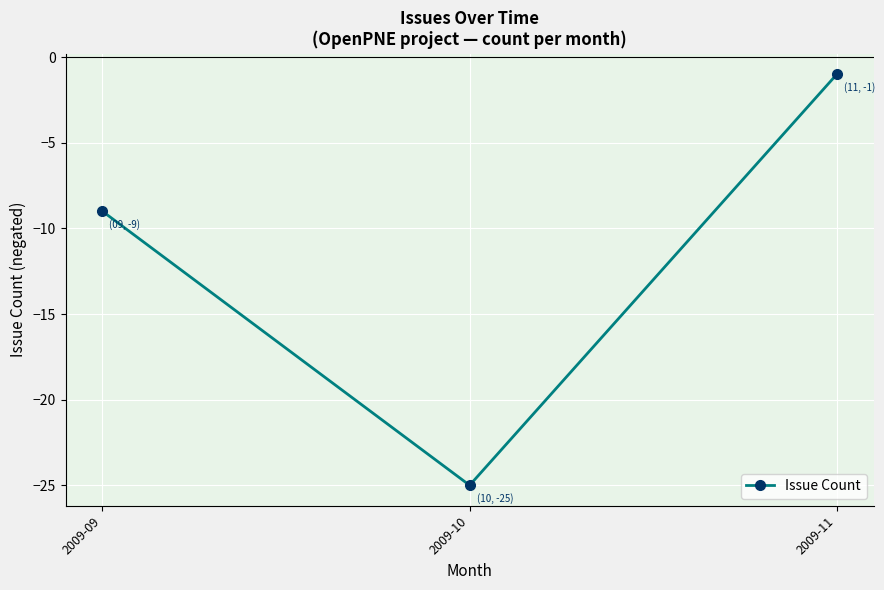

How many values are between -25 and -1?

3